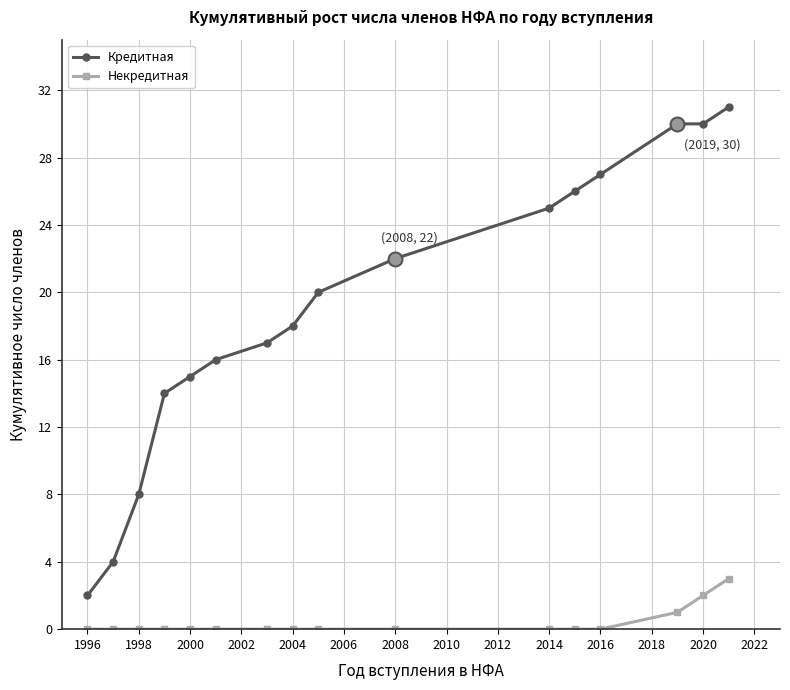

Which series has the largest range (max minus min)?

Кредитная